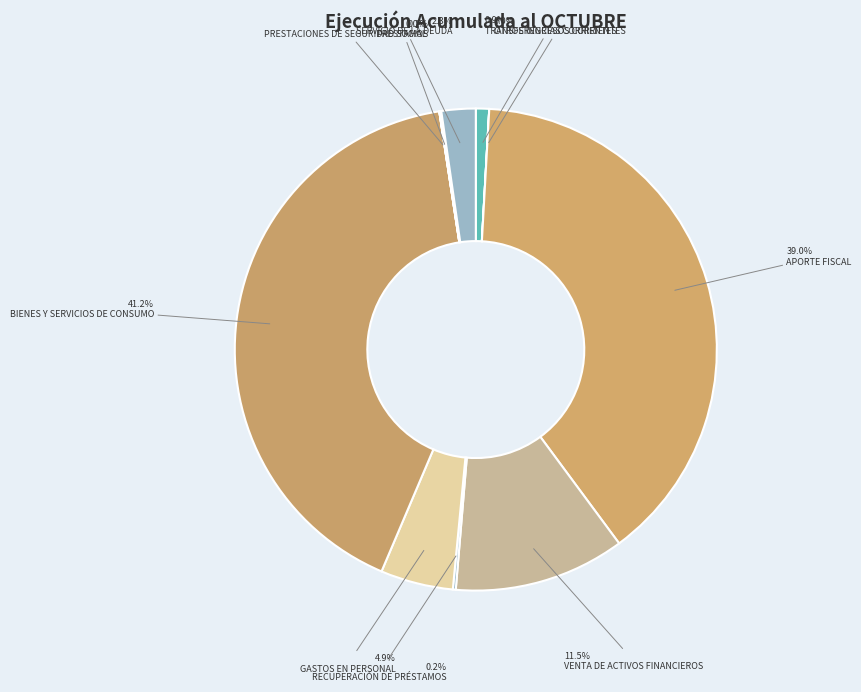

True or false: PRÉSTAMOS accounts for 0% of the total.

True